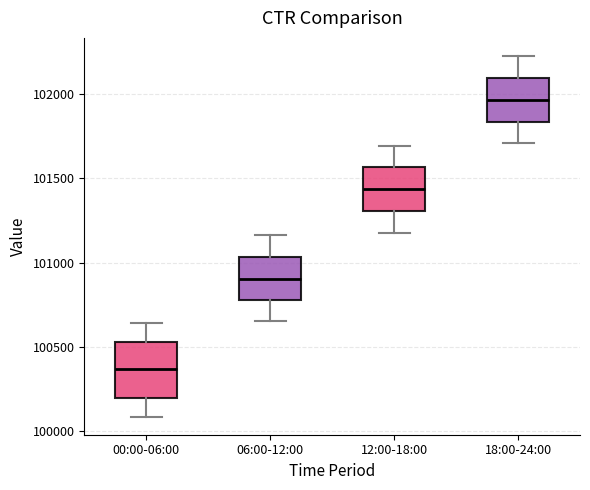

Which box's median line is the lowest?

00:00-06:00